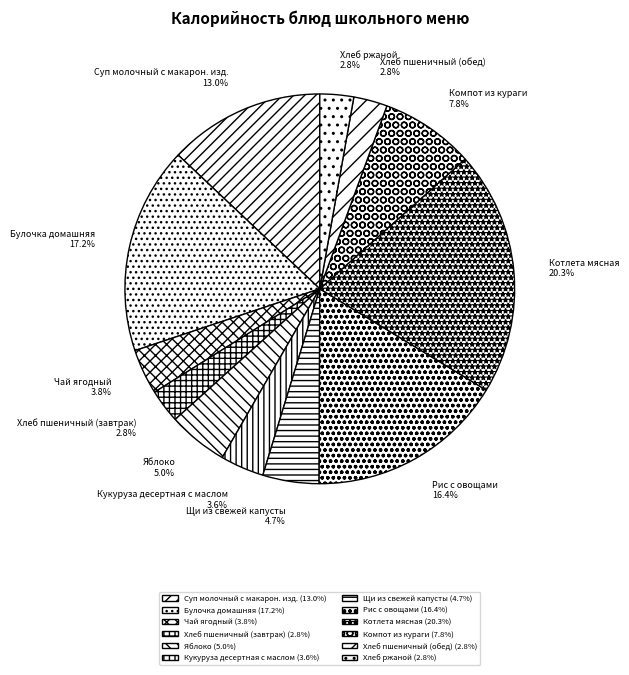

Is it true that Щи из свежей капусты is 13% of the pie?

False